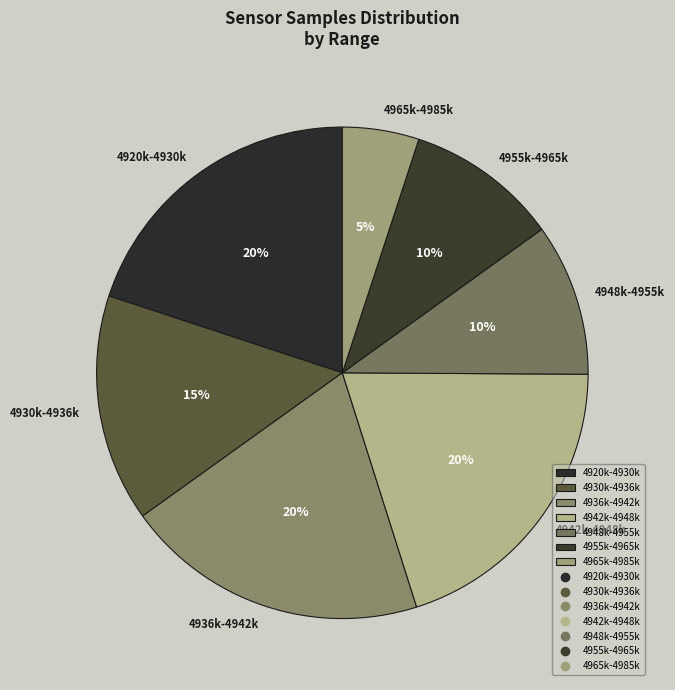

Is the sum of 4965k-4985k and 4920k-4930k greater than half?

No